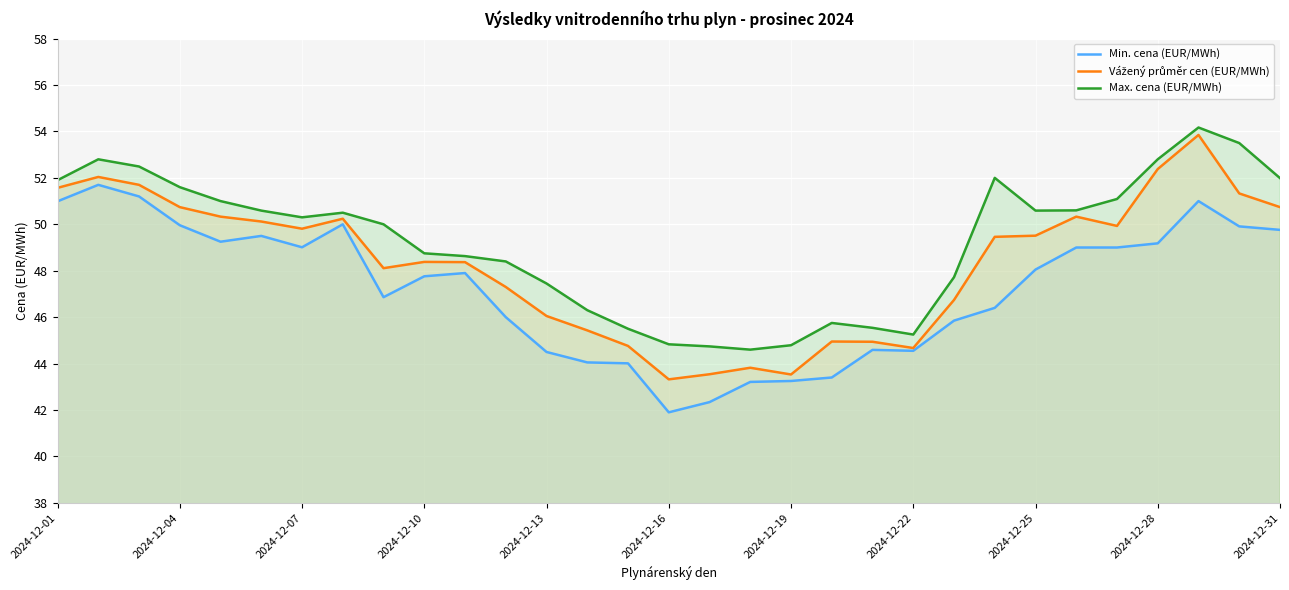

Which category has the lowest value across all series?

2024-12-16